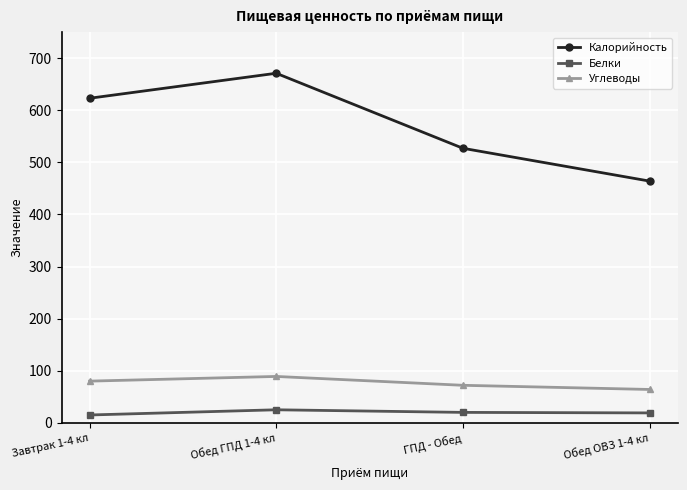

Which series has the largest total across all categories?

Калорийность